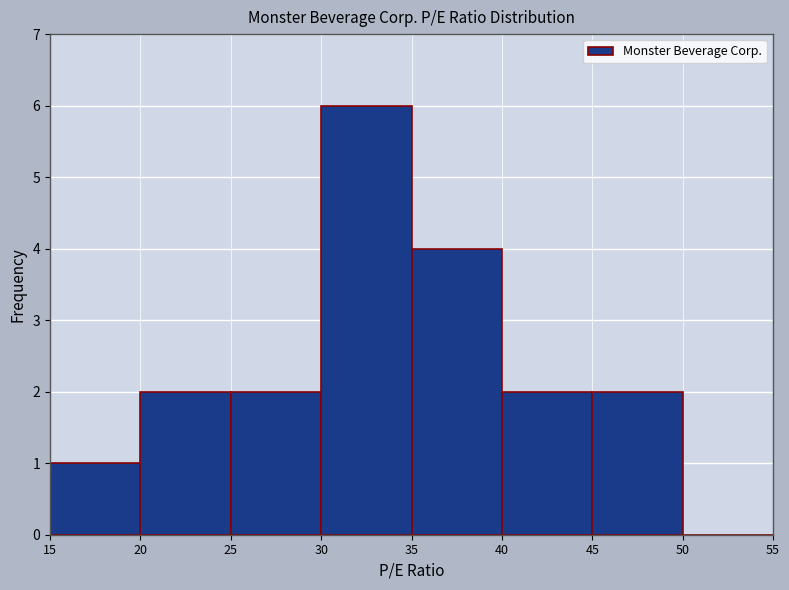

Over which range of the x-axis is the bar tallest?

30 to 35